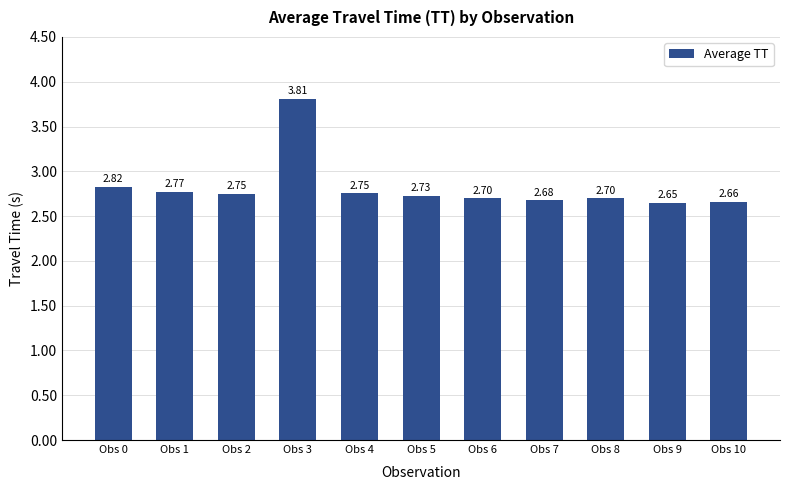

How many bars are there in total?

11